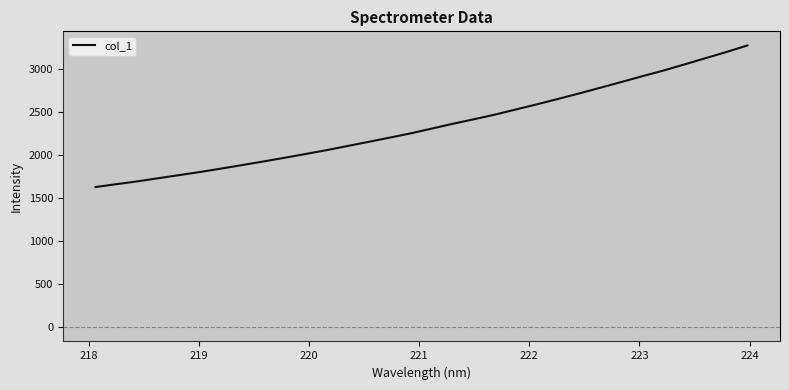

What is the difference between the maximum and minimum values?

1646.7